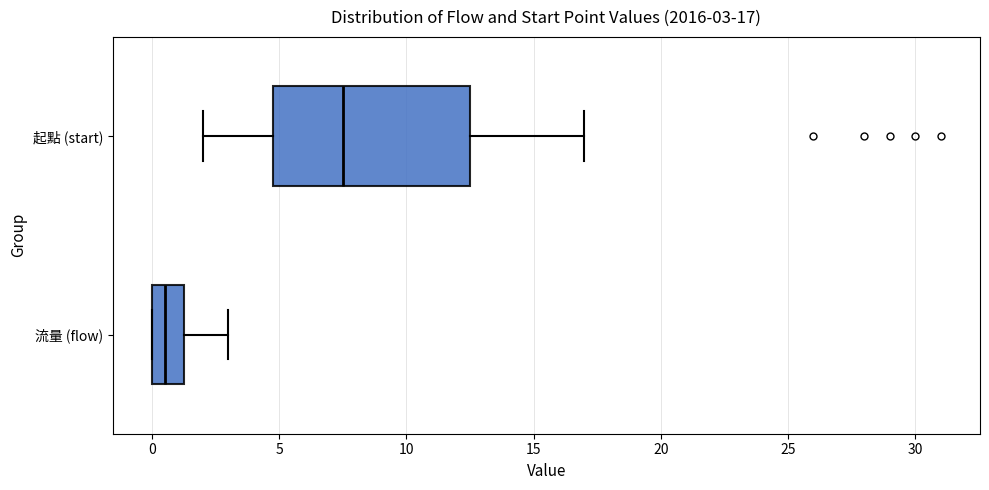

Which box has the furthest to the left median line?

流量 (flow)